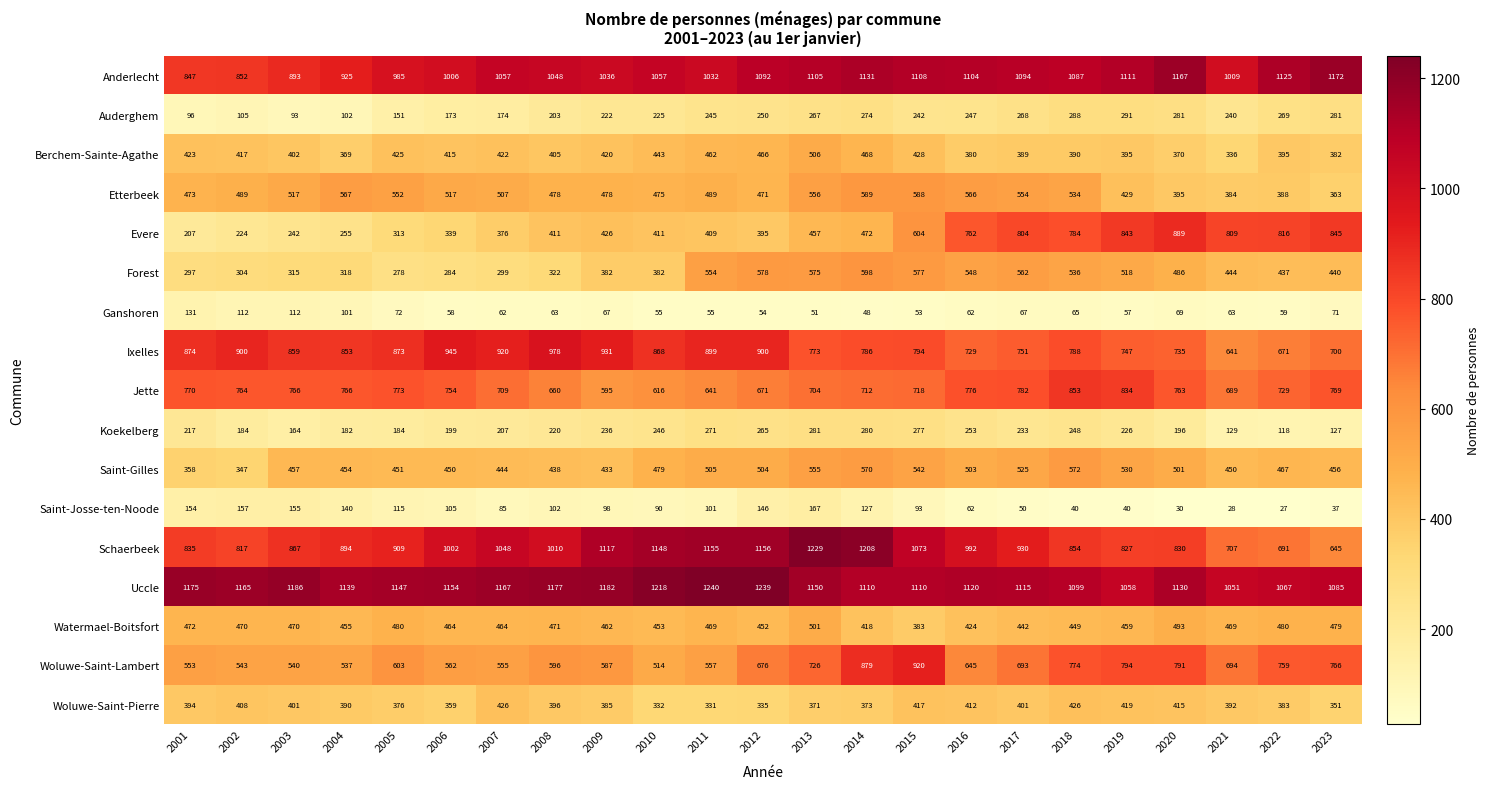

Rank the series by their maximum value, from lowest to highest.

Ganshoren, Saint-Josse-ten-Noode, Koekelberg, Auderghem, Woluwe-Saint-Pierre, Watermael-Boitsfort, Berchem-Sainte-Agathe, Saint-Gilles, Etterbeek, Forest, Jette, Evere, Woluwe-Saint-Lambert, Ixelles, Anderlecht, Schaerbeek, Uccle